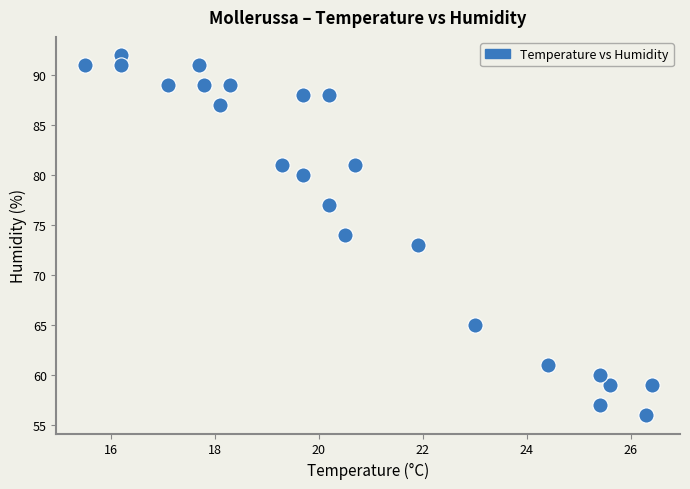

What is the range of Y values (max minus min)?

36